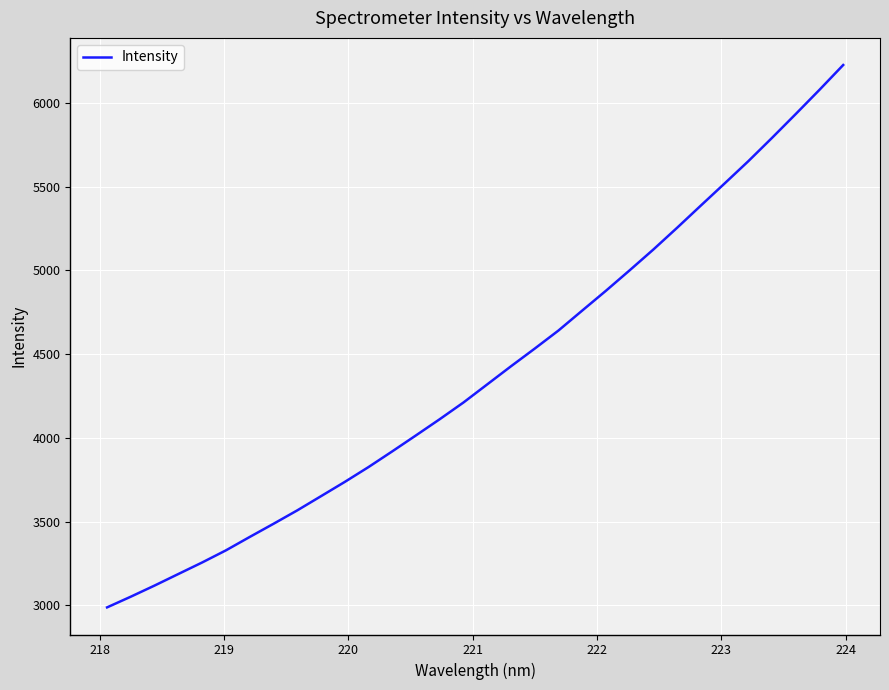

What is the greatest value displayed?

6225.3